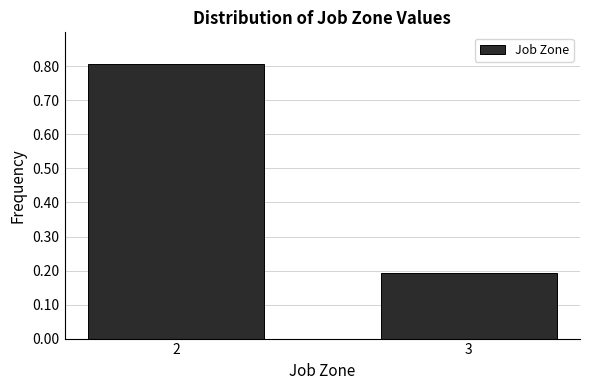

Reading left to right, transcribe all the data shown in this chart.

0.8	0.2